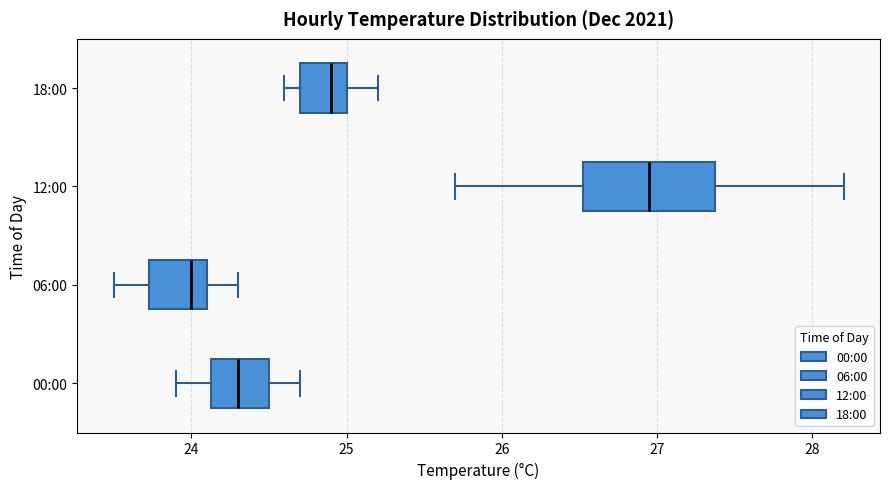

Which box is the widest, from its left edge to its right edge?

12:00